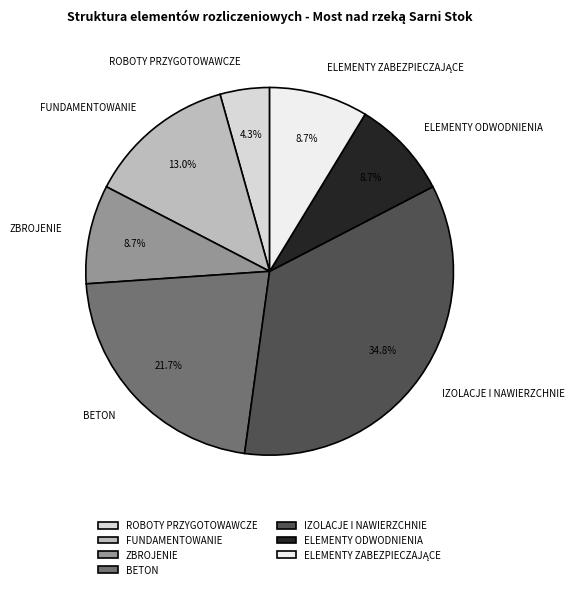

Combined, do ZBROJENIE and IZOLACJE I NAWIERZCHNIE account for over 50%?

No